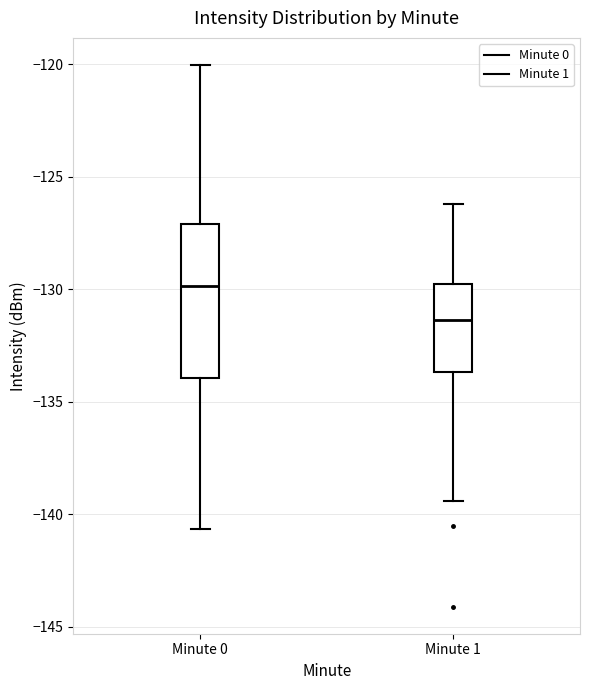

Where does the median line of the box for Minute 0 sit on the y-axis? The values are not printed on the chart, so give them approximately, as read against the axis.

-130.0